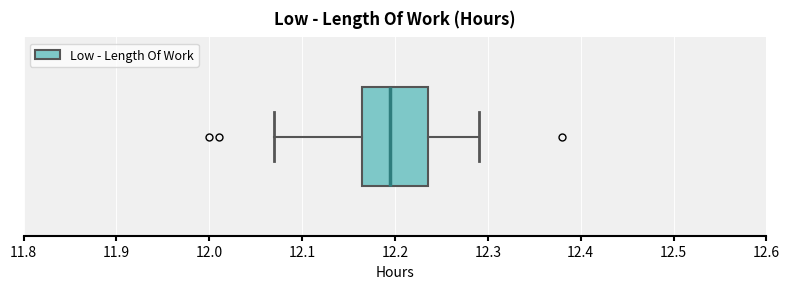

Read this box plot against the x-axis: the position of the median line, the range covered by the box, and the ends of both whiskers. The values are not printed on the chart, so give them approximately, as read against the axis.

median 12.20, box 12.17 to 12.24, whiskers 12.07 to 12.29